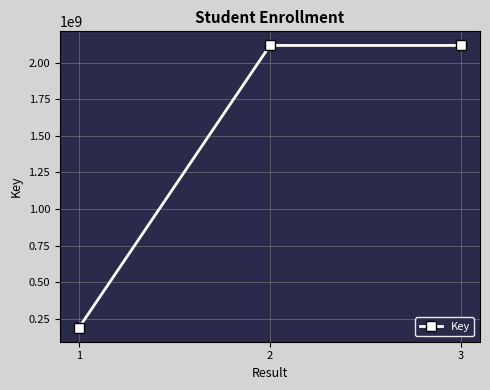

What is the smallest value displayed?

188050105